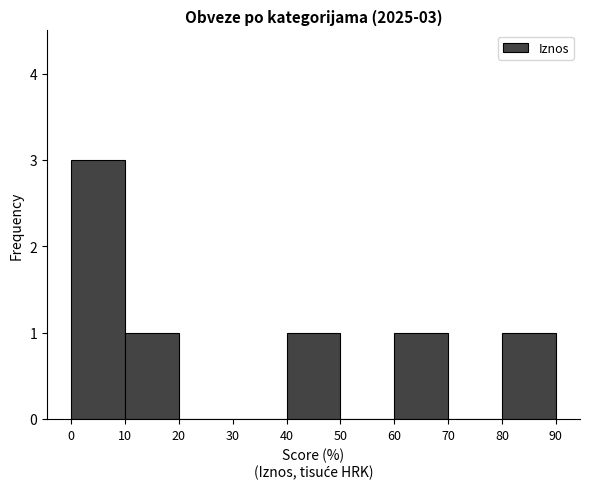

Reading right to left, what are all the values shown in this chart?

80=1	70=0	60=1	50=0	40=1	30=0	20=0	10=1	0=3